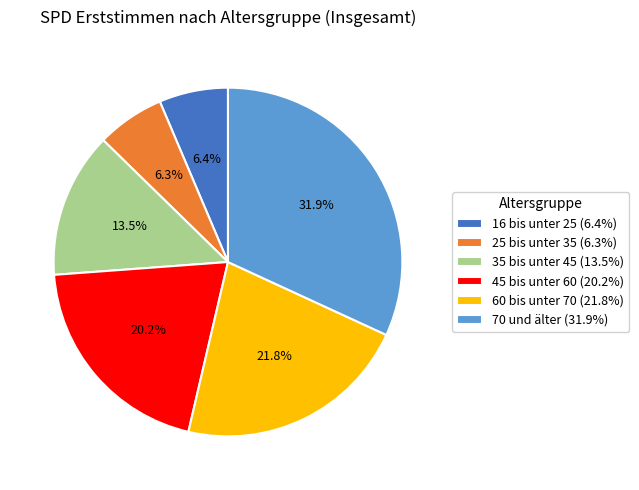

Do 60 bis unter 70 and 70 und älter together represent more than half of the pie?

Yes